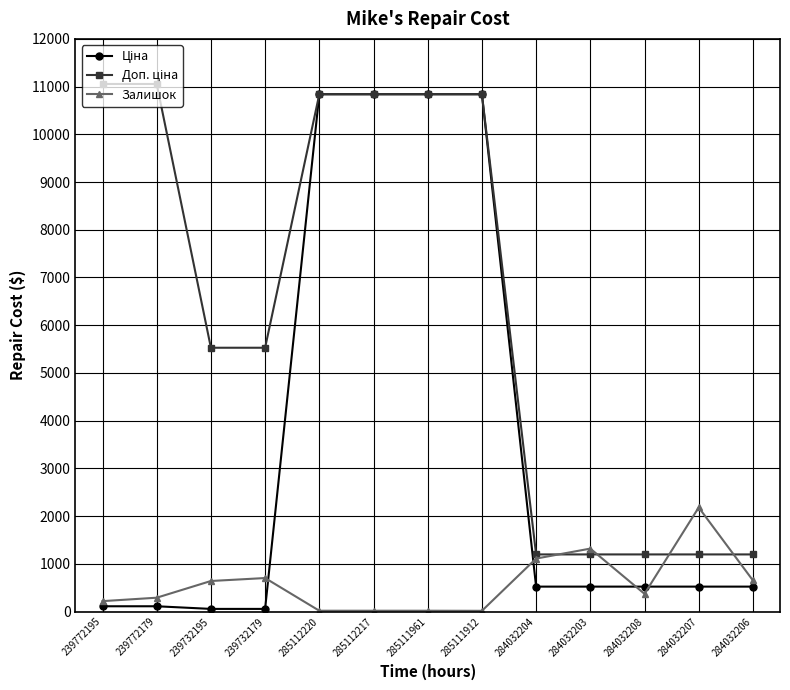

At how many categories does at least one series exceed 6094?

6